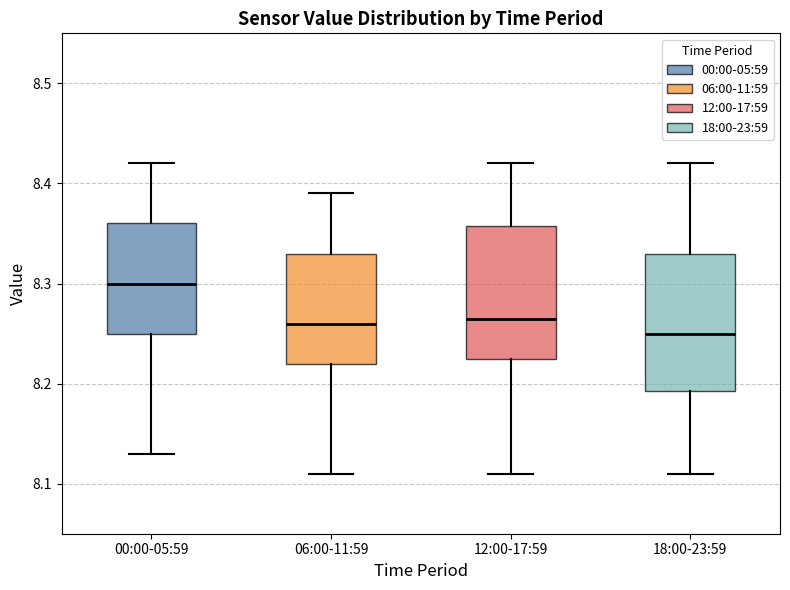

Reading left to right, read every box against the y-axis: the position of its median line, the range the box covers, and the ends of its whiskers. The values are not printed on the chart, so give them approximately, as read against the axis.

00:00-05:59: median 8.30, box 8.25 to 8.36, whiskers 8.13 to 8.42
06:00-11:59: median 8.26, box 8.22 to 8.33, whiskers 8.11 to 8.39
12:00-17:59: median 8.27, box 8.23 to 8.36, whiskers 8.11 to 8.42
18:00-23:59: median 8.25, box 8.19 to 8.33, whiskers 8.11 to 8.42